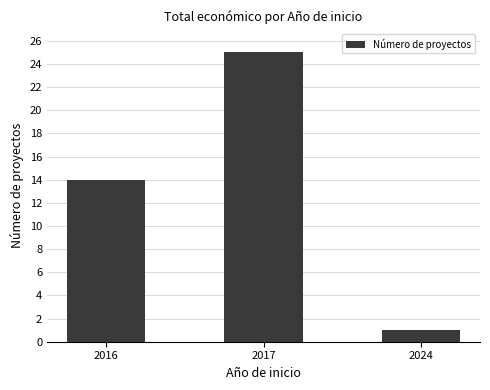

What is the difference between the values at 2016 and 2024?

13